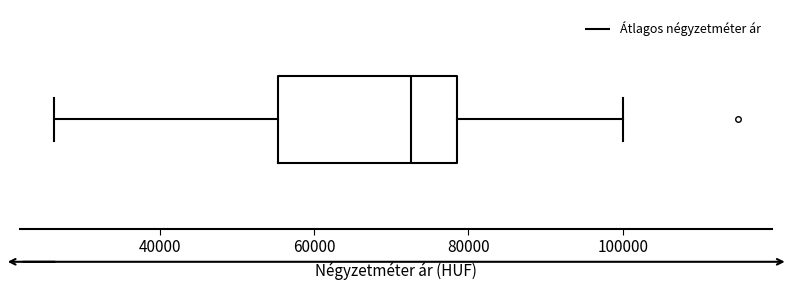

Transcribe this box plot: give where the median line is, the range the box spans, and where the two whiskers end, as read against the x-axis. The values are not printed on the chart, so give them approximately, as read against the axis.

median 72000, box 56000 to 78000, whiskers 26000 to 100000